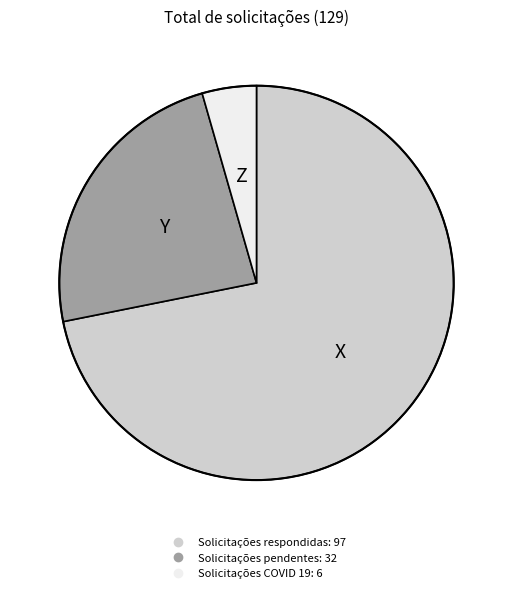

Approximately how many times larger is the value at Solicitações respondidas compared to Solicitações COVID 19?

16.2